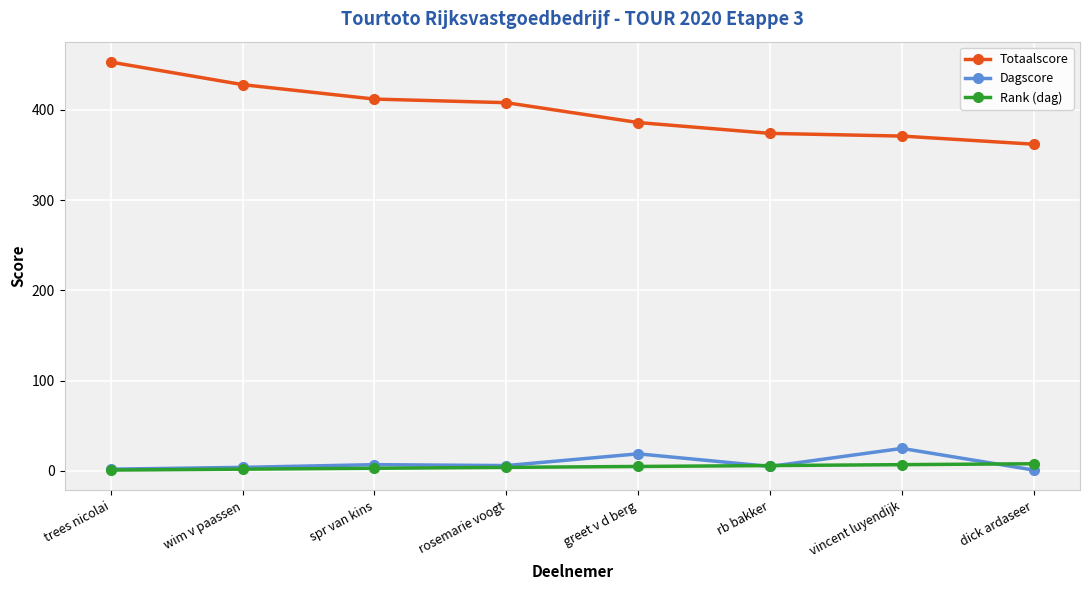

Which category has the highest value across all series?

trees nicolai